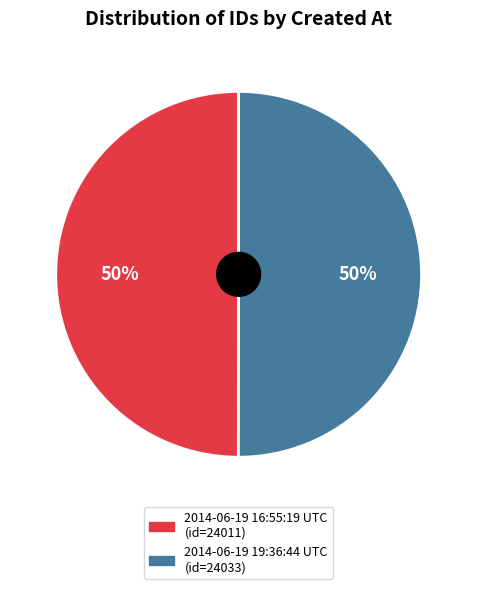

Approximately how many times larger is the value at 2014-06-19 16:55:19 UTC compared to 2014-06-19 19:36:44 UTC?

1.0